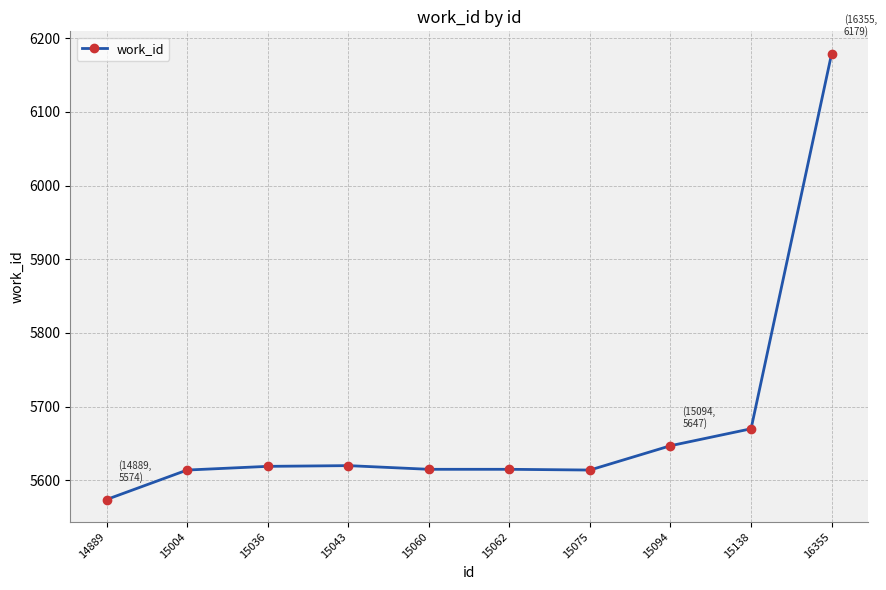

What is the greatest value displayed?

6179